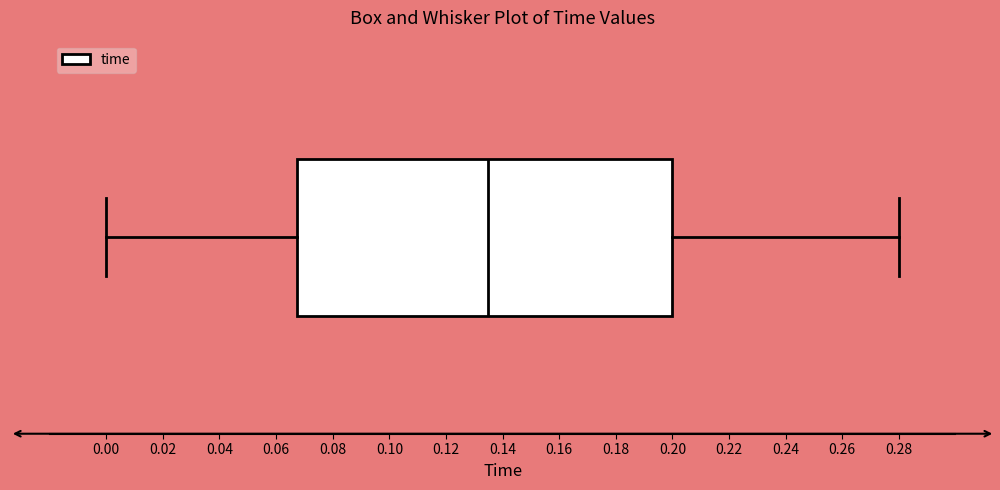

Read this box plot against the x-axis: the position of the median line, the range covered by the box, and the ends of both whiskers. The values are not printed on the chart, so give them approximately, as read against the axis.

median 0.136, box 0.068 to 0.200, whiskers 0.000 to 0.280